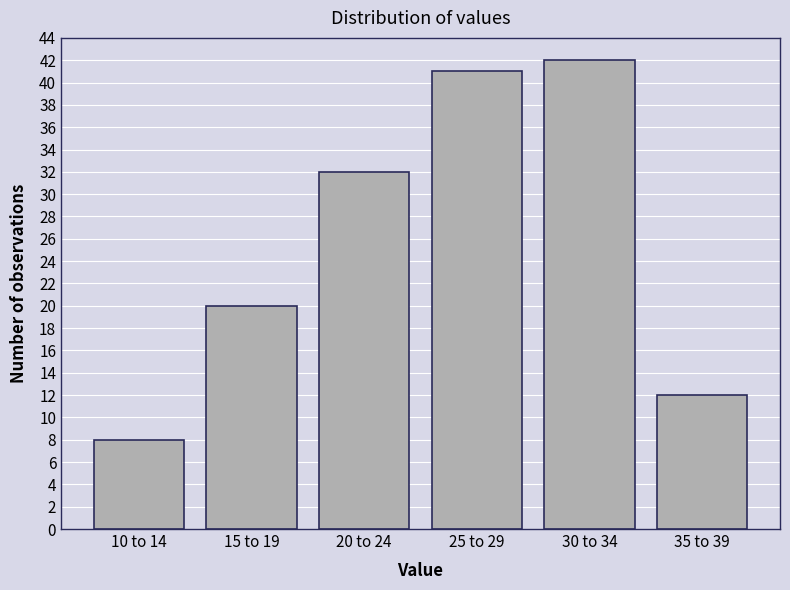

Reading left to right, transcribe all the data shown in this chart.

8	20	32	41	42	12